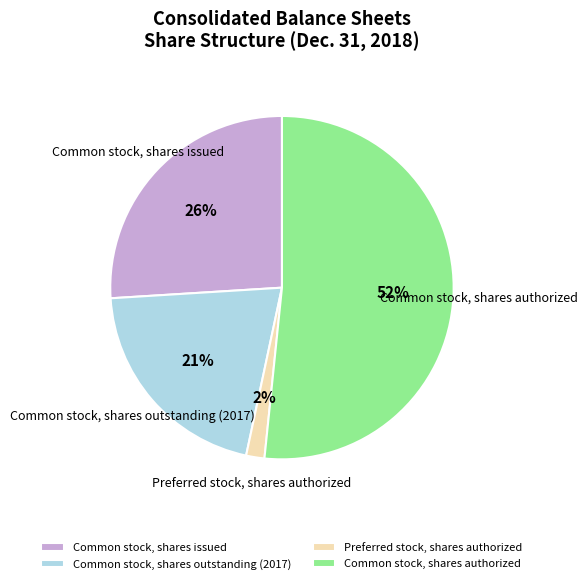

Do Common stock, shares outstanding (2017) and Common stock, shares authorized together represent more than half of the pie?

Yes